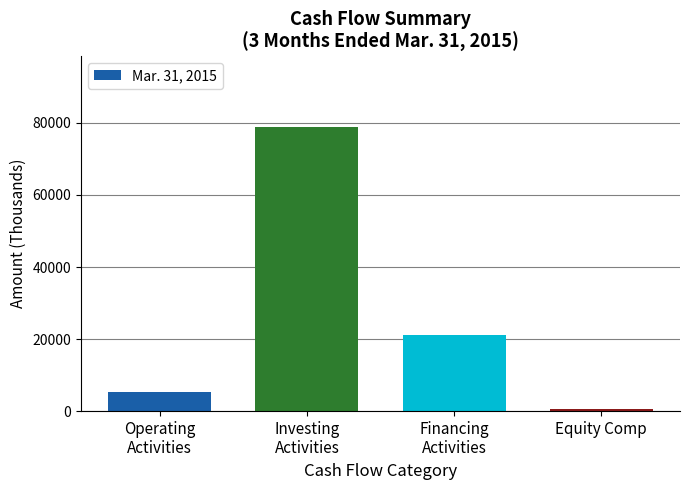

Reading left to right, what are all the values shown in this chart?

5280	78747	21000	539